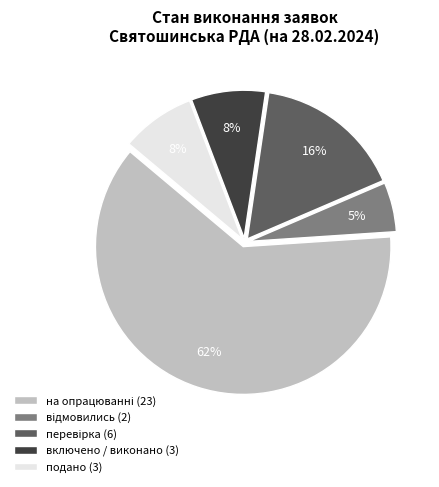

To the nearest percent, what is the average slice percentage?

20%